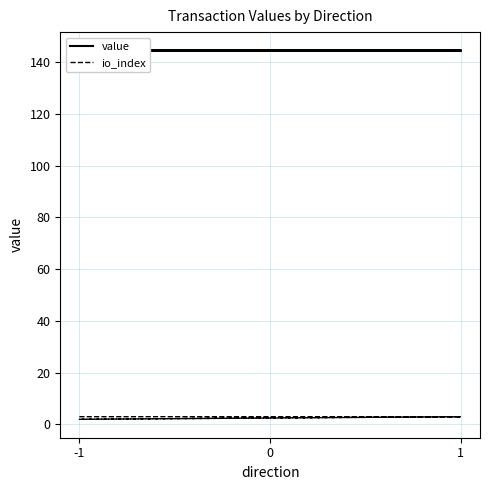

Reading left to right, extract all data points from this chart.

value: 144.4	144.4	144.4	144.4
io_index: 3.0	3.0	2.0	3.0